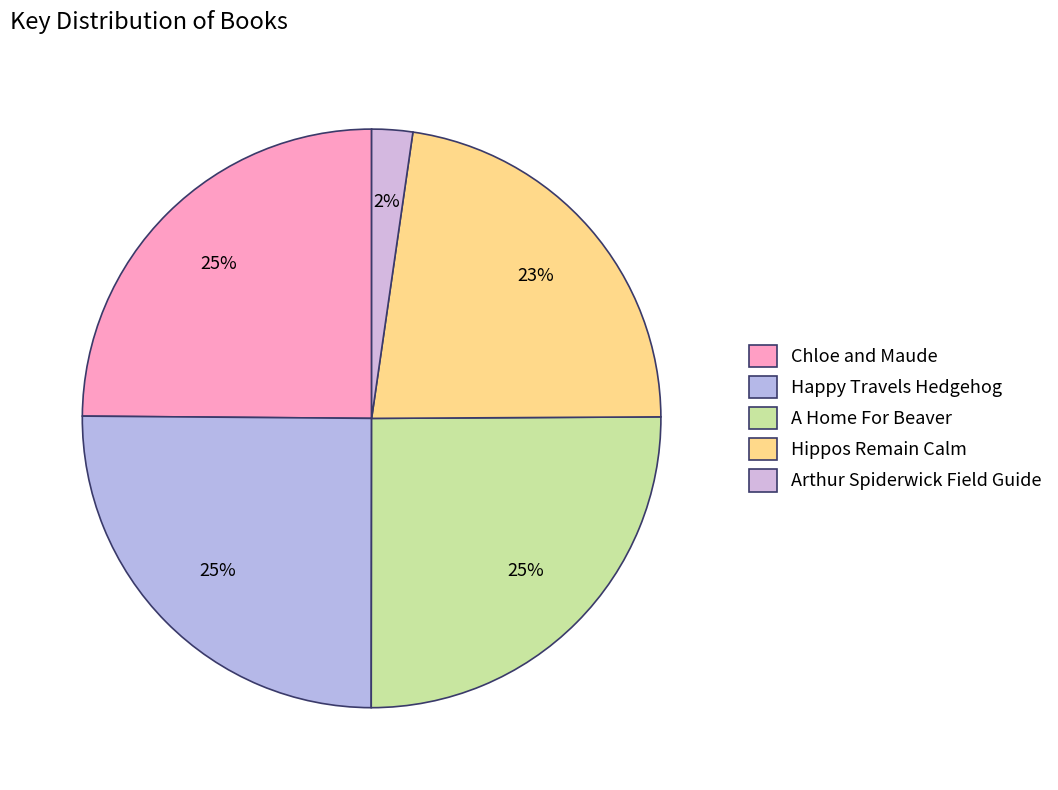

How many segments does this pie chart have?

5